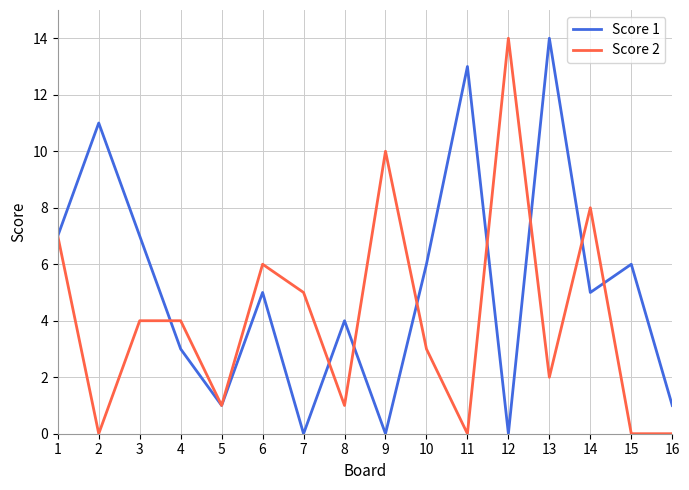

What is the greatest value displayed?

14